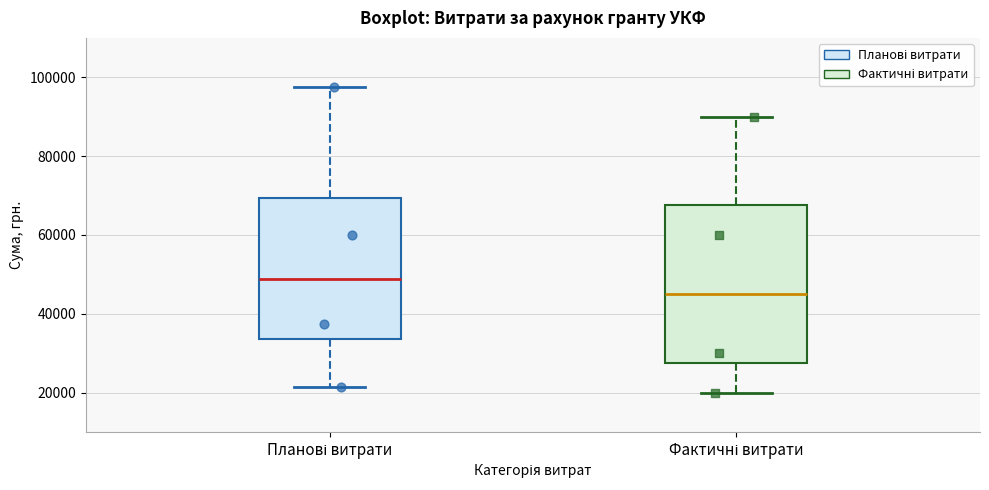

Which box has the lowest median line?

Фактичні витрати